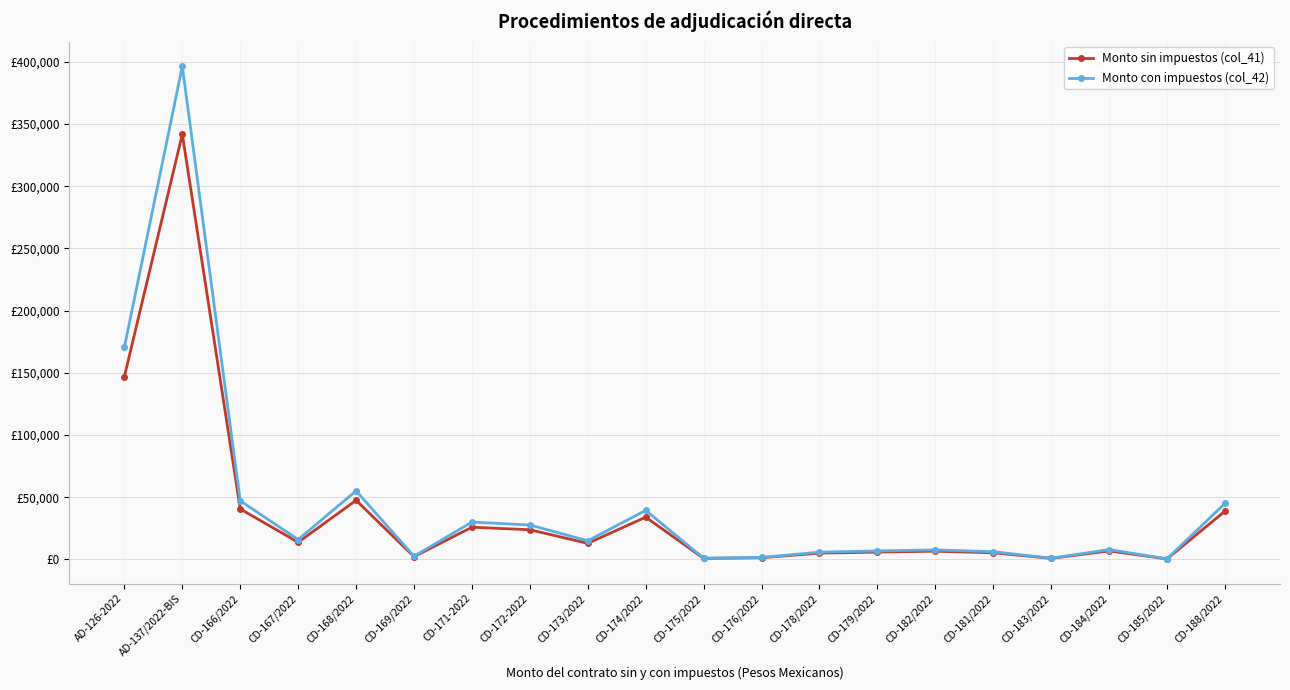

At which category does Monto con impuestos (col_42) reach its first local valley?

CD-167/2022